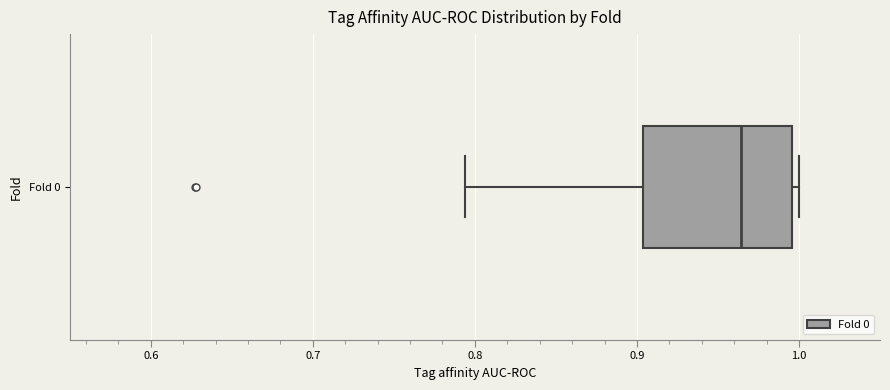

Read this box plot against the x-axis: the position of the median line, the range covered by the box, and the ends of both whiskers. The values are not printed on the chart, so give them approximately, as read against the axis.

median 0.96, box 0.90 to 1.00, whiskers 0.79 to 1.00 (just right of the box's right edge)